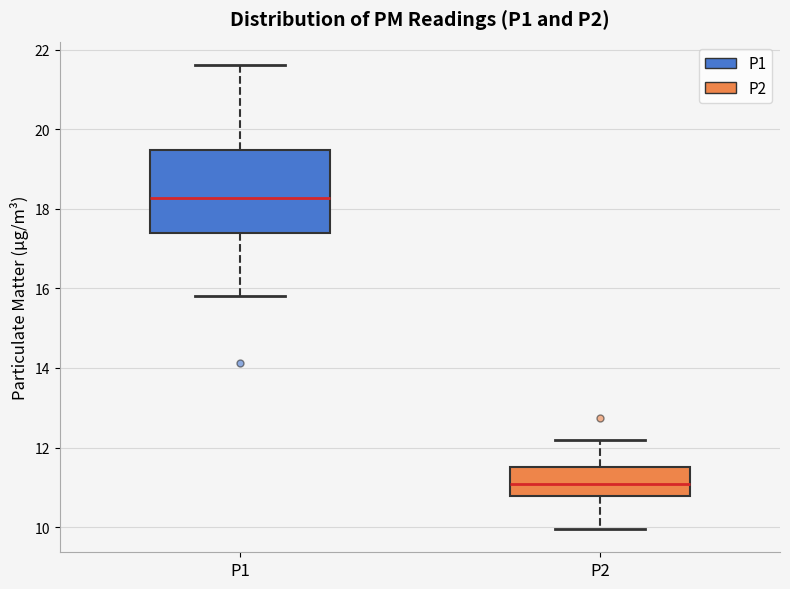

Comparing the boxes themselves (not the whiskers), which one is the tallest?

P1